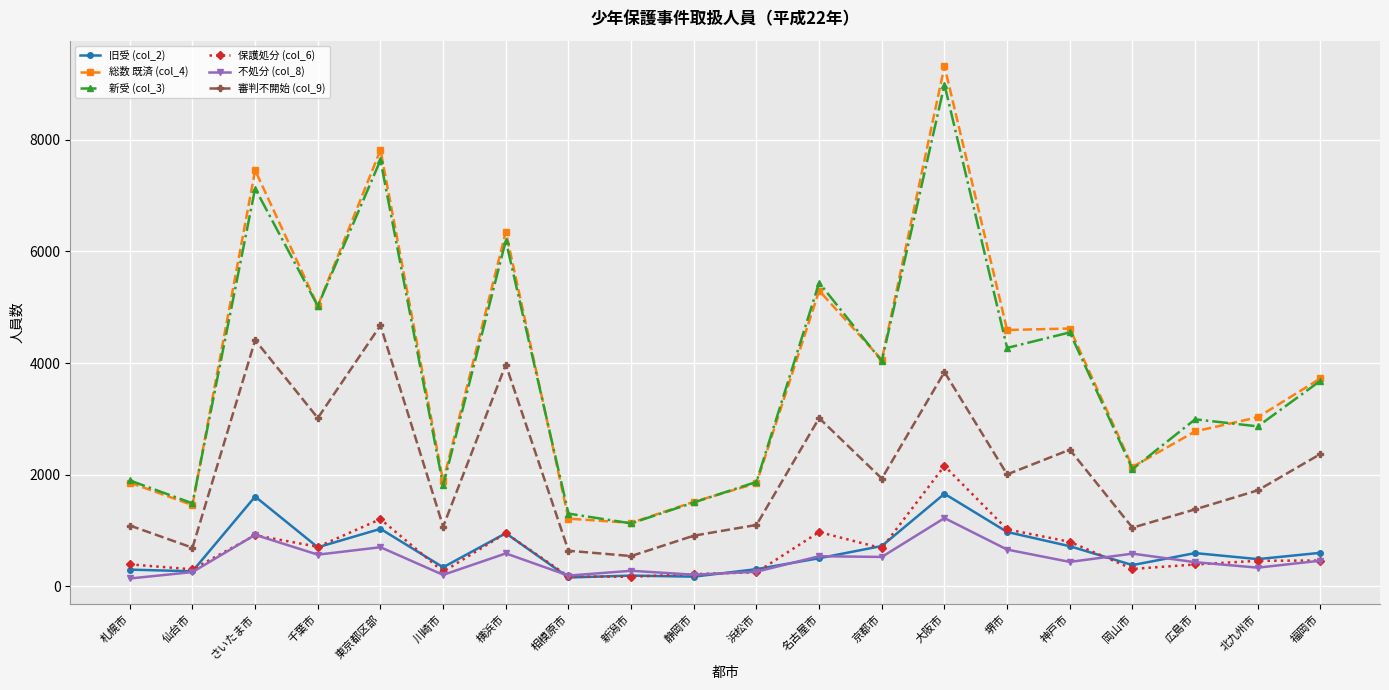

What is the spread (max minus min) of values at 堺市?

3932